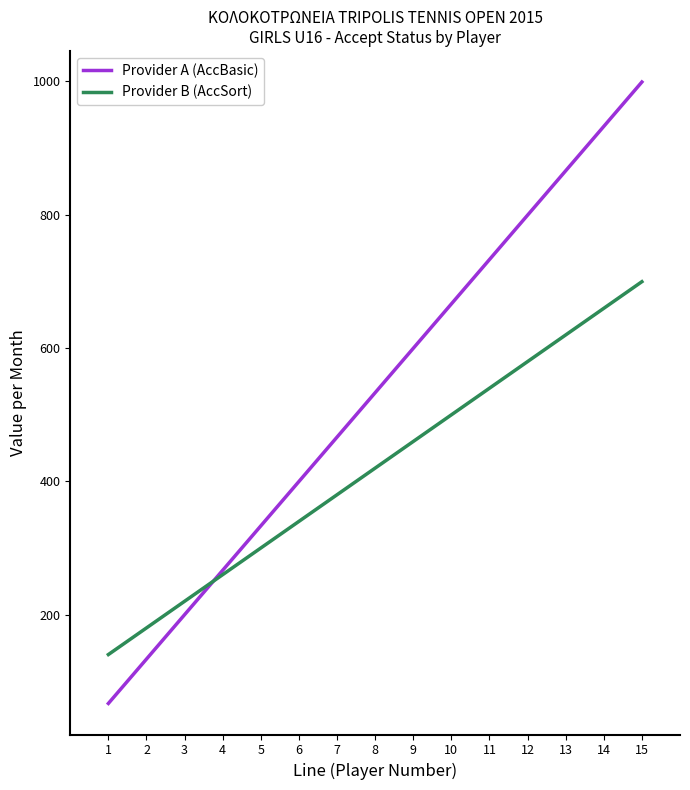

How many series are shown in this chart?

2